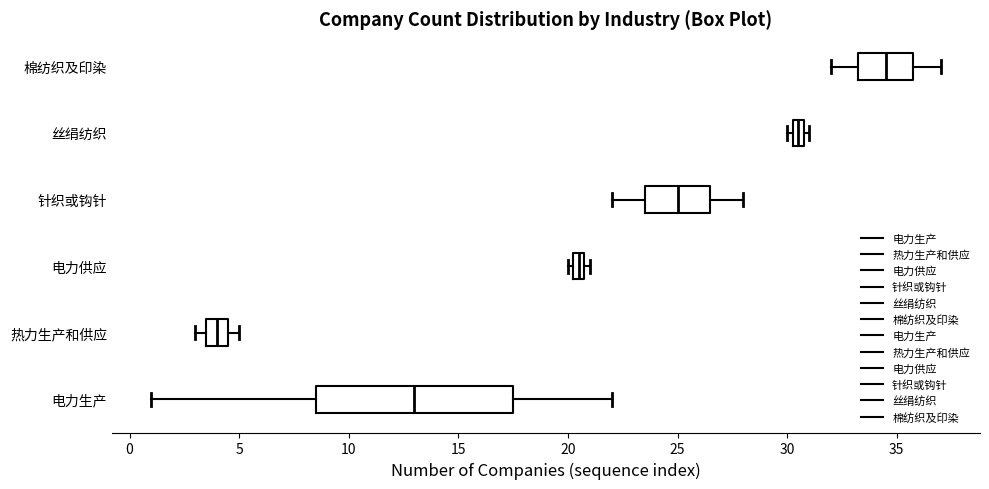

Where does the median line of the box for 电力生产 sit on the x-axis? The values are not printed on the chart, so give them approximately, as read against the axis.

13.0